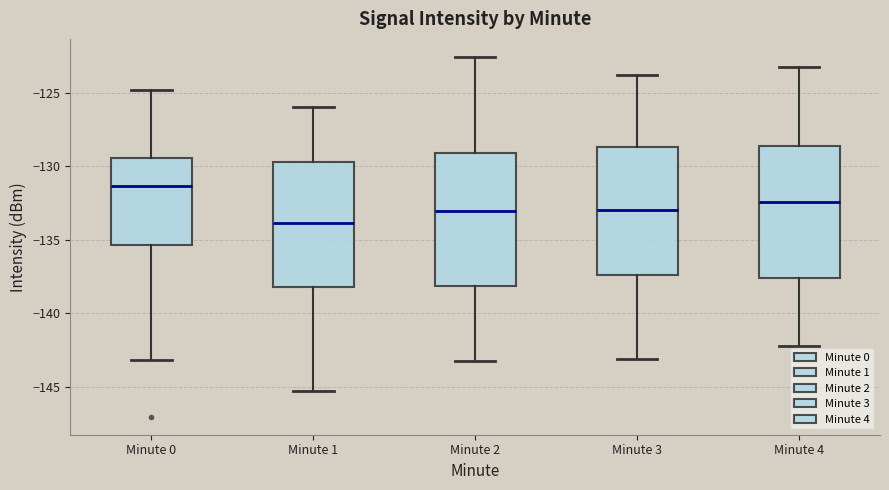

Reading left to right, transcribe this box plot: for each box, give where its median line is, the range the box spans, and where its two whiskers end, as read against the y-axis. The values are not printed on the chart, so give them approximately, as read against the axis.

Minute 0: median -131.5, box -135.5 to -129.5, whiskers -143.0 to -125.0
Minute 1: median -134.0, box -138.0 to -129.5, whiskers -145.0 to -126.0
Minute 2: median -133.0, box -138.0 to -129.0, whiskers -143.0 to -122.5
Minute 3: median -133.0, box -137.5 to -128.5, whiskers -143.0 to -124.0
Minute 4: median -132.5, box -137.5 to -128.5, whiskers -142.0 to -123.0